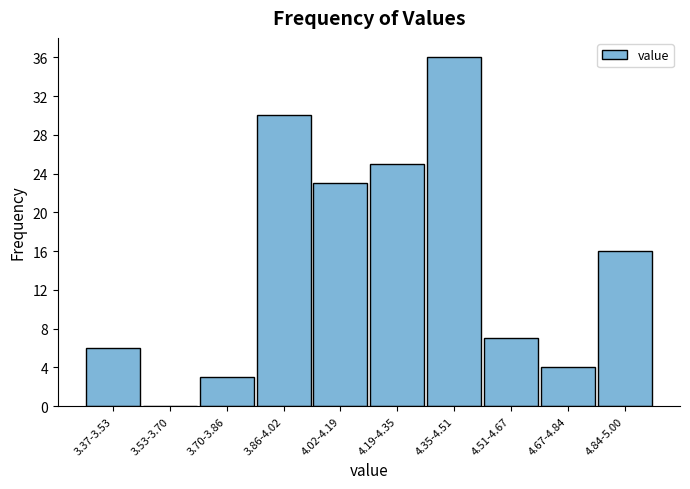

Reading left to right, transcribe all the data shown in this chart.

3.37-3.53=6	3.53-3.70=0	3.70-3.86=3	3.86-4.02=30	4.02-4.19=23	4.19-4.35=25	4.35-4.51=36	4.51-4.67=7	4.67-4.84=4	4.84-5.00=16